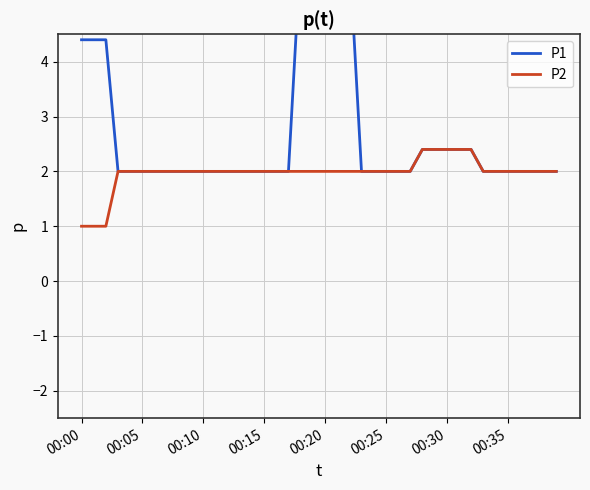

Which category has the lowest value in the P2 series?

00:00